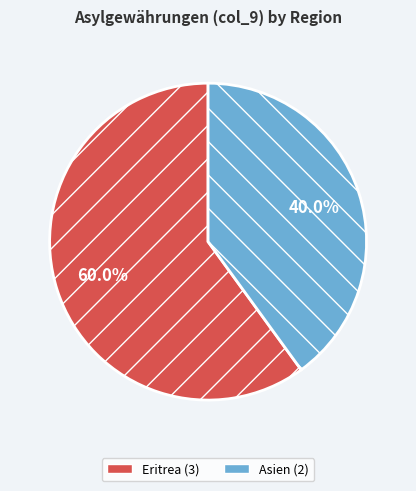

Is there a majority slice in this chart?

Yes